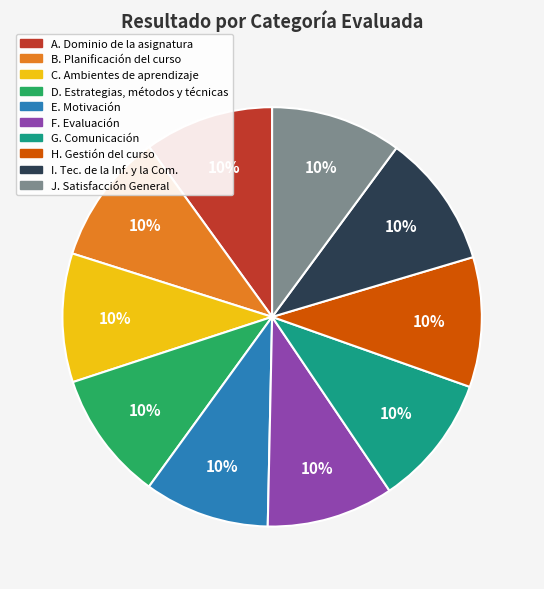

To the nearest percent, what is the average slice percentage?

10%